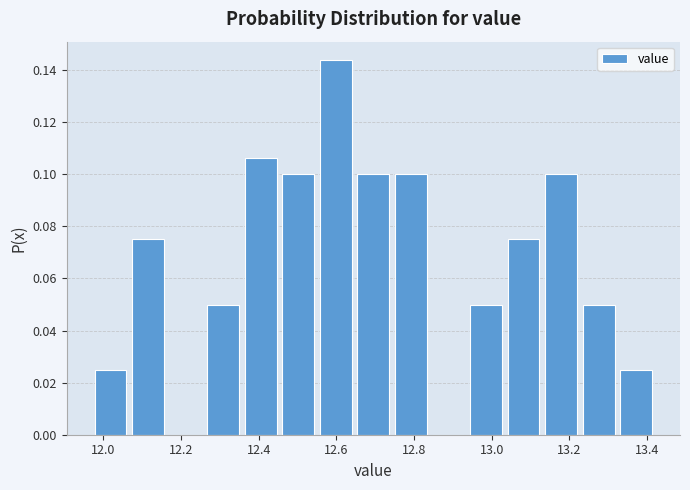

Reading left to right, list every bar in this chart as the range it spans on the x-axis followed by its height. Neither the bar edges nor the heights are printed on the chart, so give them approximately, as read against the axes.

11.98 to 12.06: 0.026
12.06 to 12.16: 0.076
12.16 to 12.26: 0
12.26 to 12.36: 0.050
12.36 to 12.46: 0.106
12.46 to 12.56: 0.100
12.56 to 12.64: 0.144
12.64 to 12.74: 0.100
12.74 to 12.84: 0.100
12.84 to 12.94: 0
12.94 to 13.04: 0.050
13.04 to 13.14: 0.076
13.14 to 13.22: 0.100
13.22 to 13.32: 0.050
13.32 to 13.42: 0.026